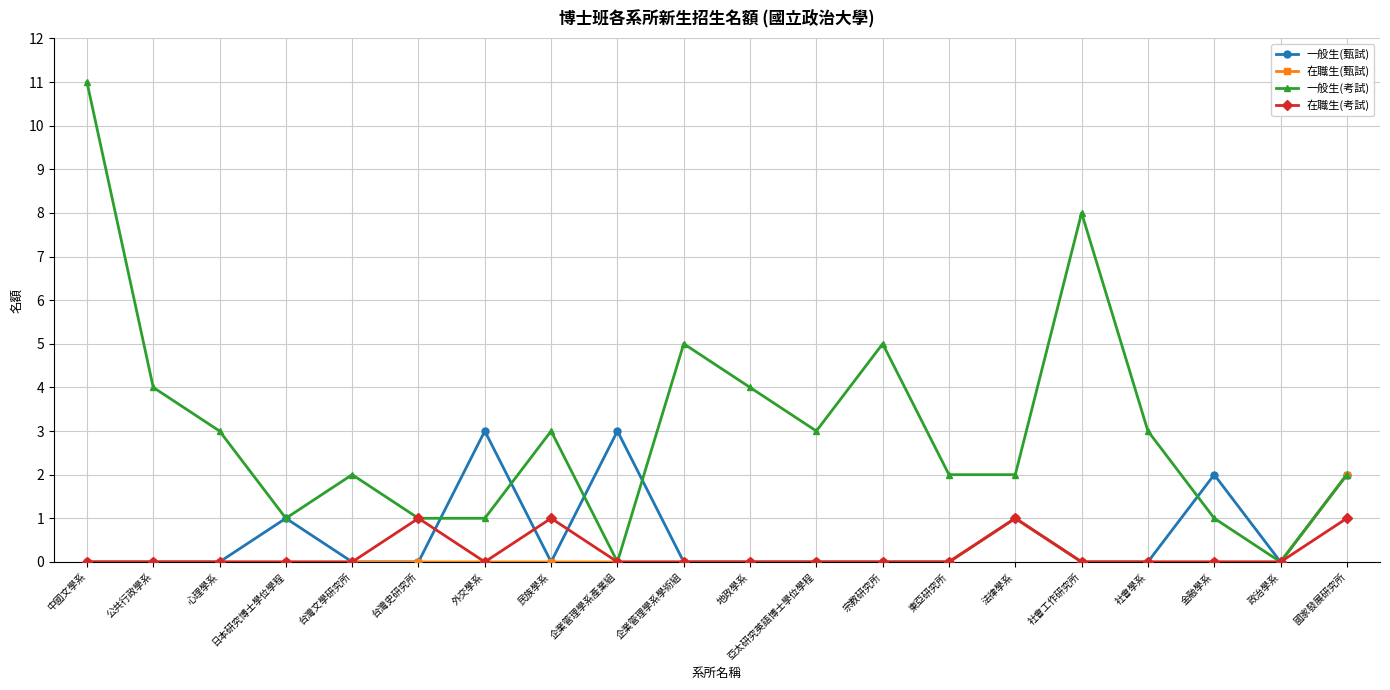

In 一般生(考試), how many points are higher than both neighbors (excluding endpoints)?

5